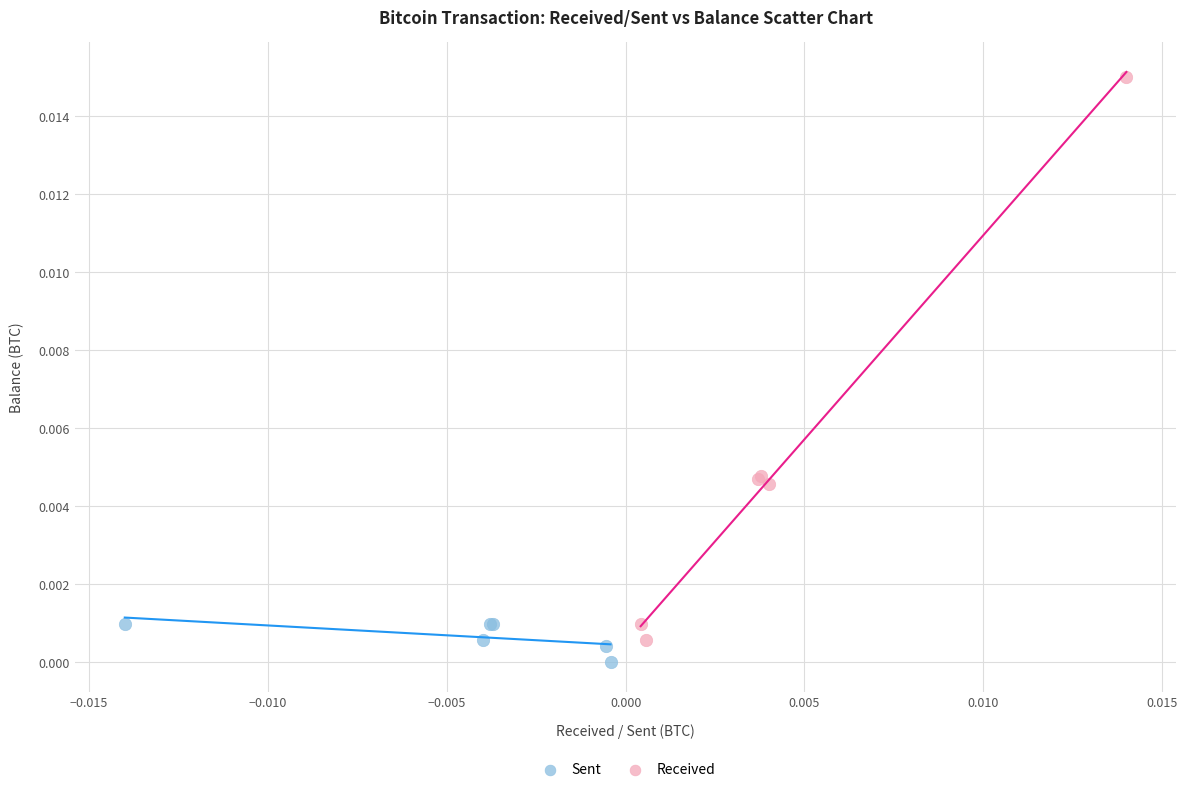

What are all the series names shown in the legend?

Sent, Received